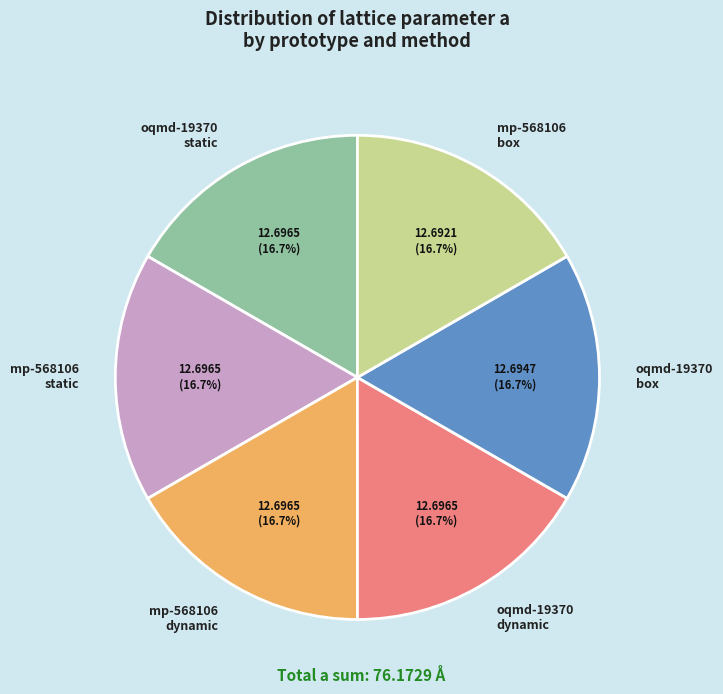

To the nearest percent, what is the average slice percentage?

17%